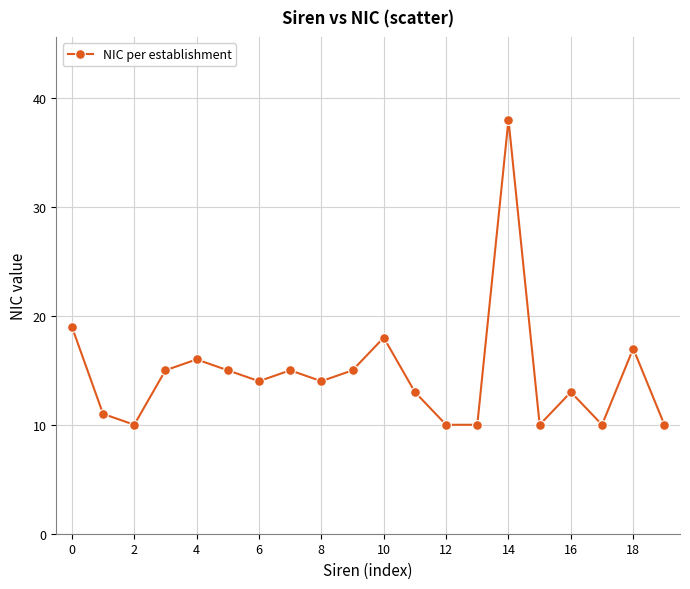

What is the sum of all values?

293